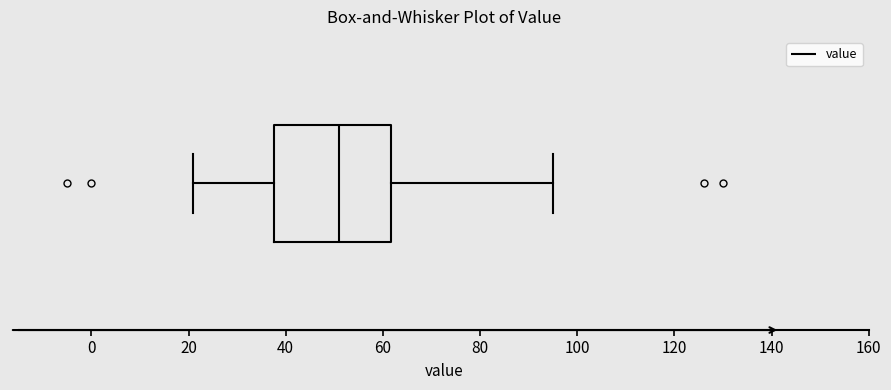

Transcribe this box plot: give where the median line is, the range the box spans, and where the two whiskers end, as read against the x-axis. The values are not printed on the chart, so give them approximately, as read against the axis.

median 52, box 38 to 62, whiskers 22 to 96